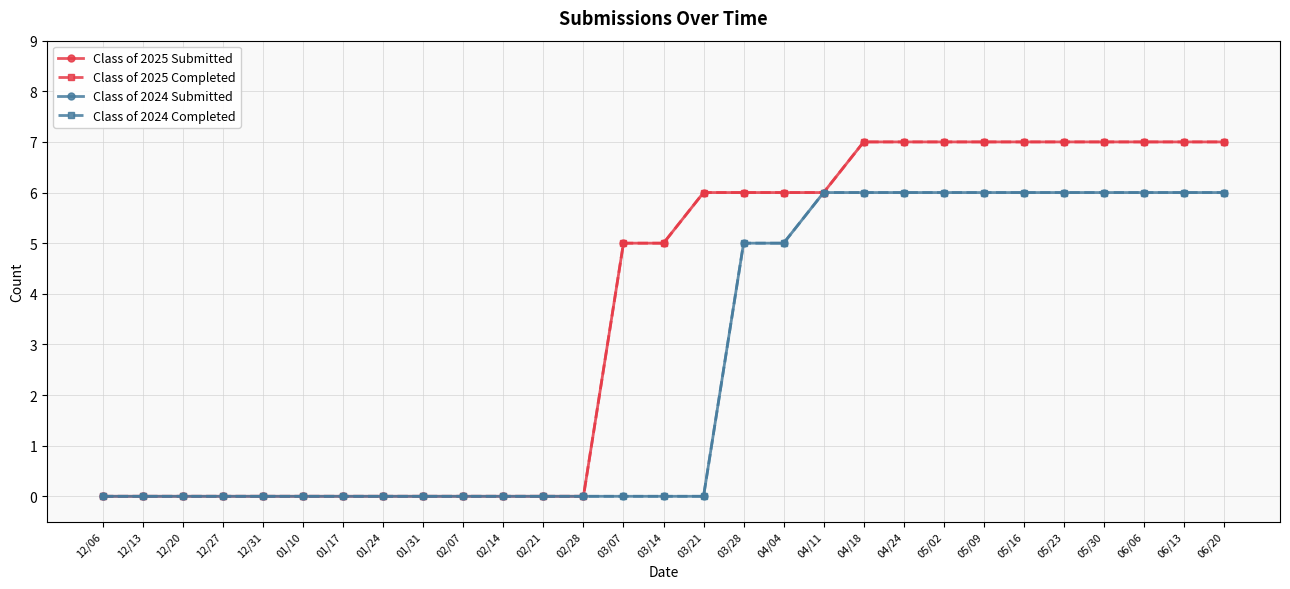

What is the total value across all series at 03/28?

22